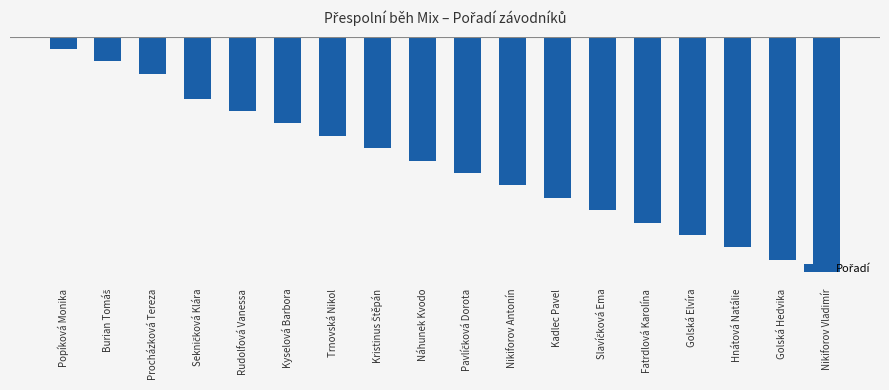

List the labels in order of value, smallest first.

Nikiforov Vladimír, Golská Hedvika, Hnátová Natálie, Golská Elvíra, Fatrdlová Karolína, Slavíčková Ema, Kadlec Pavel, Nikiforov Antonín, Pavlíčková Dorota, Náhunek Kvodo, Kristinus Štěpán, Trnovská Nikol, Kyselová Barbora, Rudolfová Vanessa, Sekničková Klára, Procházková Tereza, Burian Tomáš, Popíková Monika